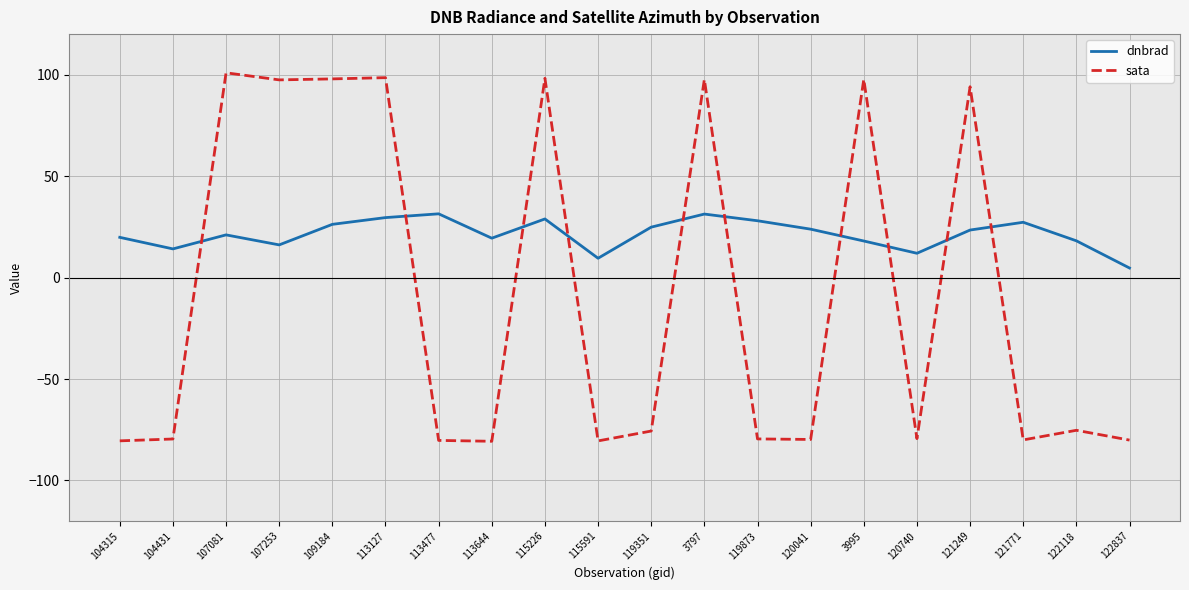

Which series has the widest spread of values?

sata